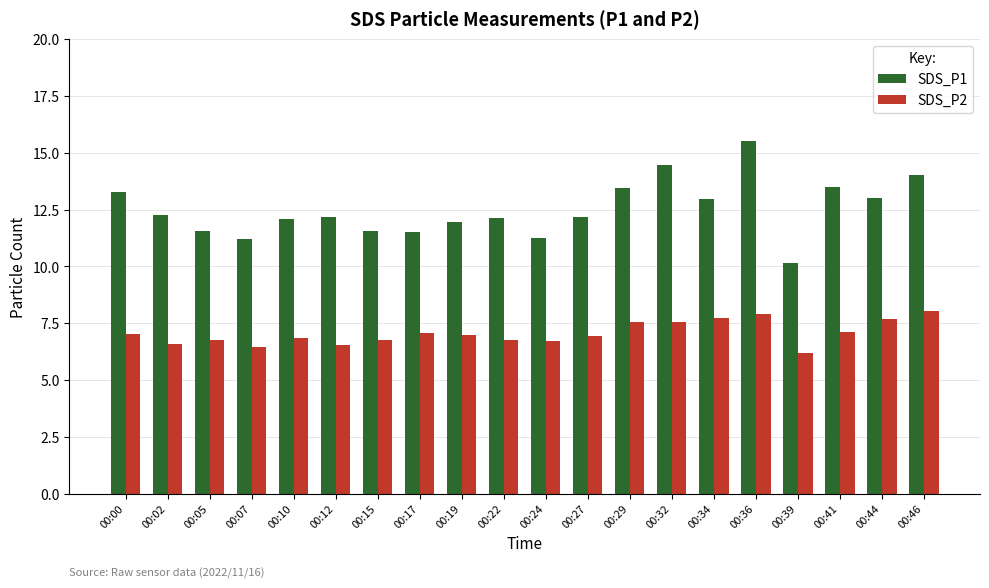

What are all the series names shown in the legend?

SDS_P1, SDS_P2